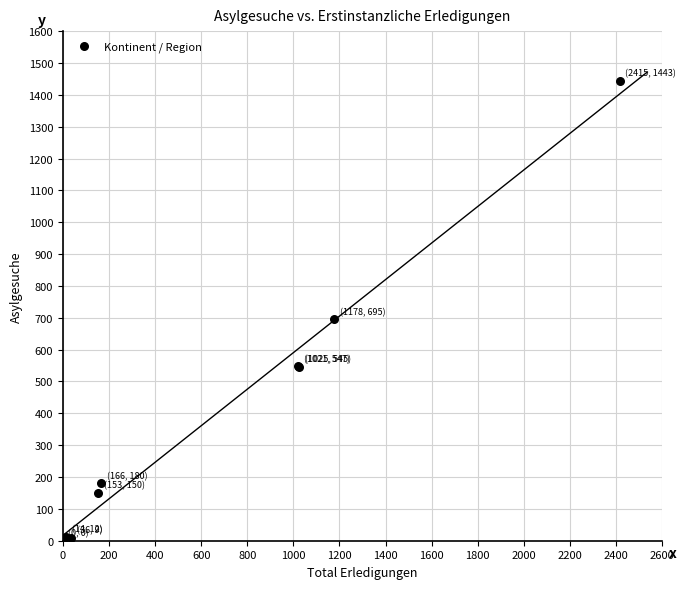

What Y value in the scatter plot is closest to 721?

695